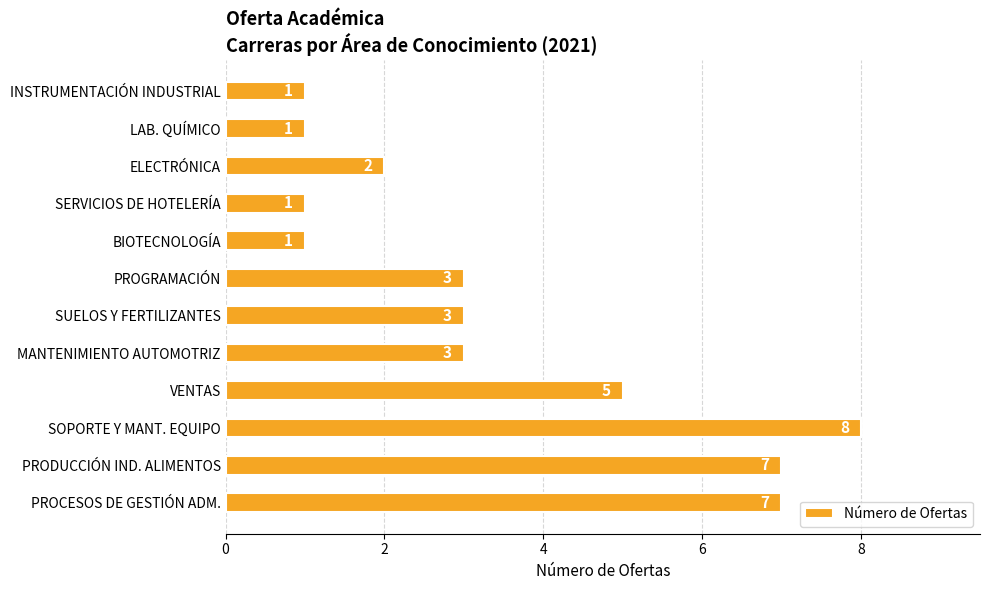

The value at VENTAS is 5. True or false?

True